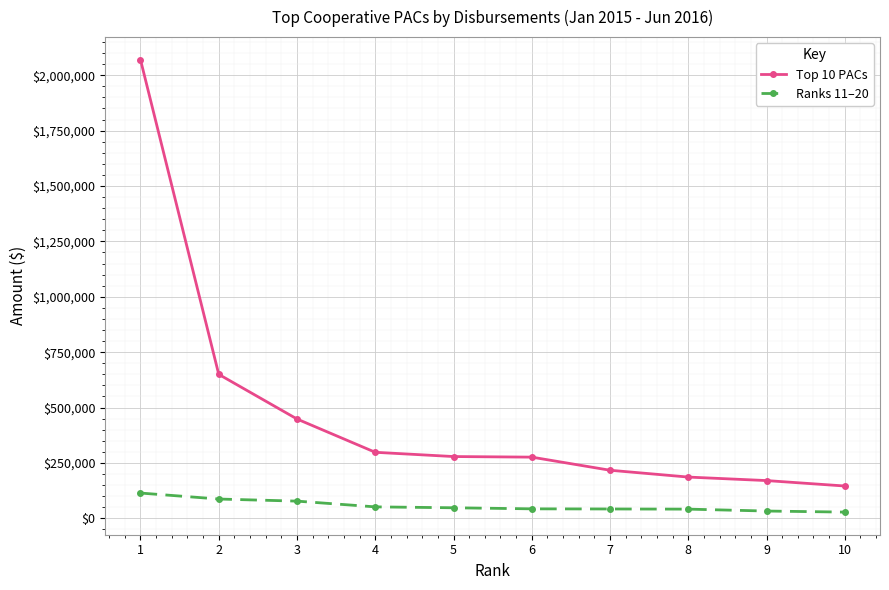

How many series are shown in this chart?

2